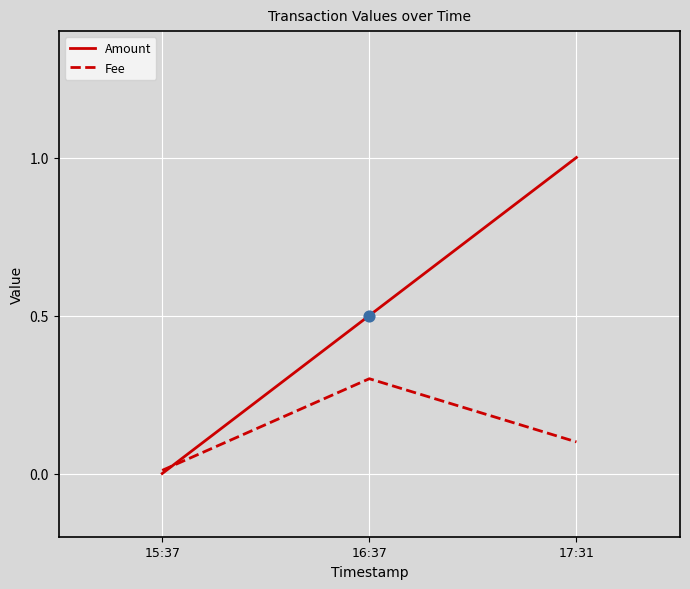

Which series has the largest range (max minus min)?

Amount